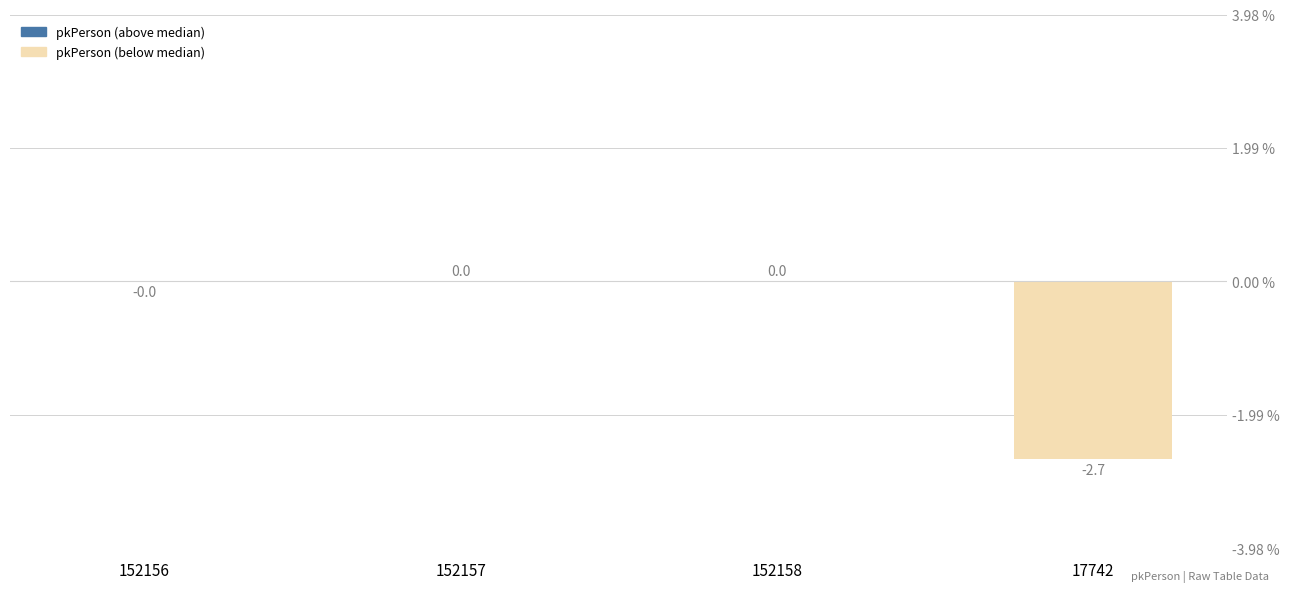

Is it true that the value at 17742 is -4.2?

False